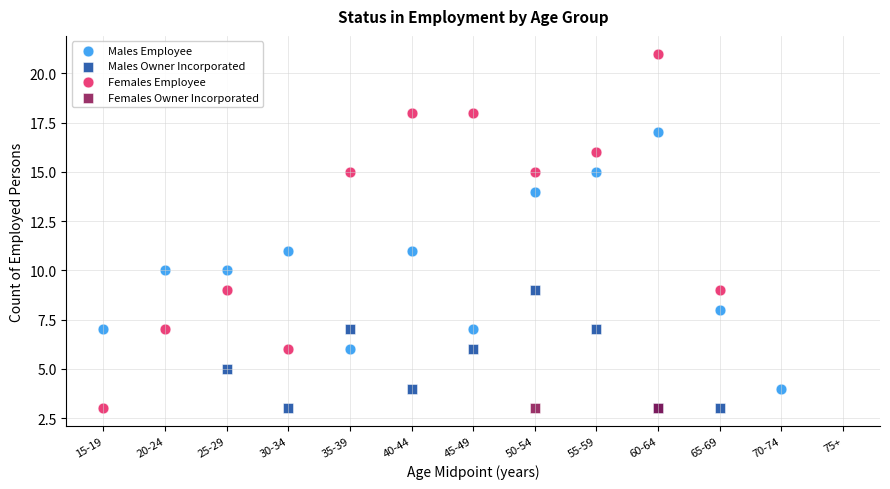

What are all the series names shown in the legend?

Males Employee, Males Owner Incorporated, Females Employee, Females Owner Incorporated